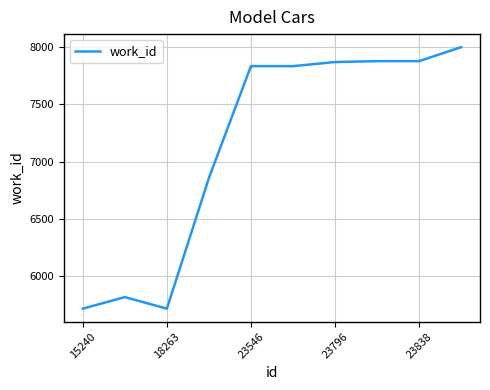

What is the difference between the maximum and minimum values?

2289